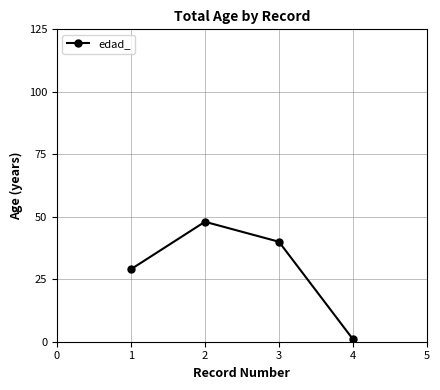

Between 2 and 3, which is larger?

2